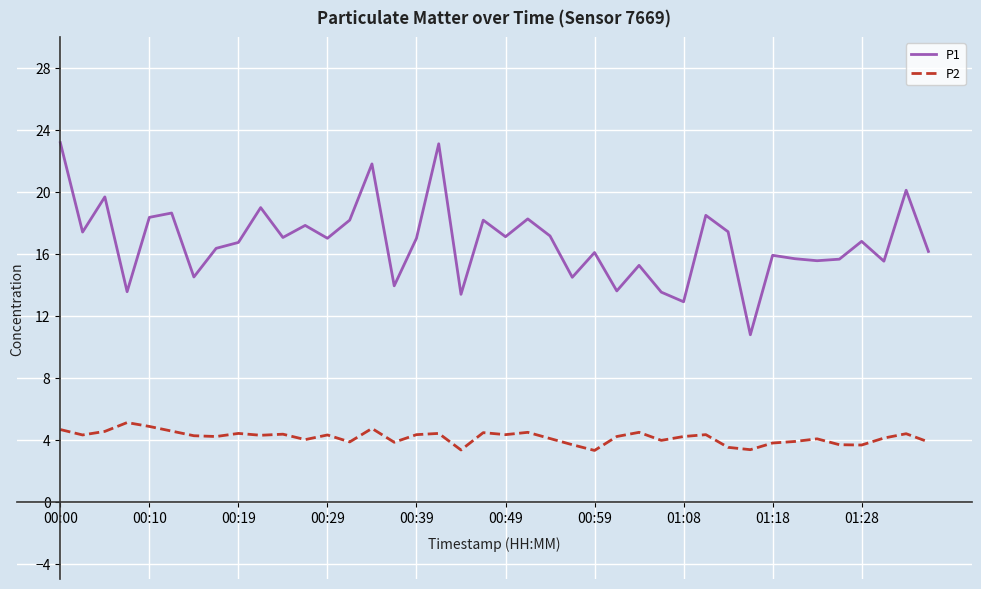

List the series in order of their overall mean, highest first.

P1, P2